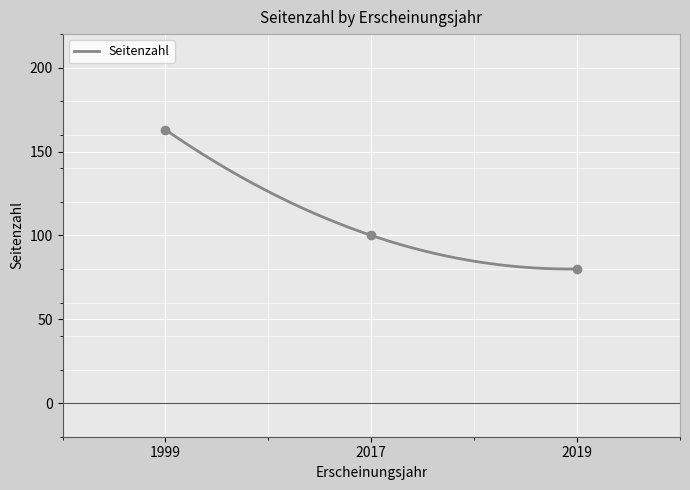

Reading left to right, transcribe all the data shown in this chart.

163	100	80